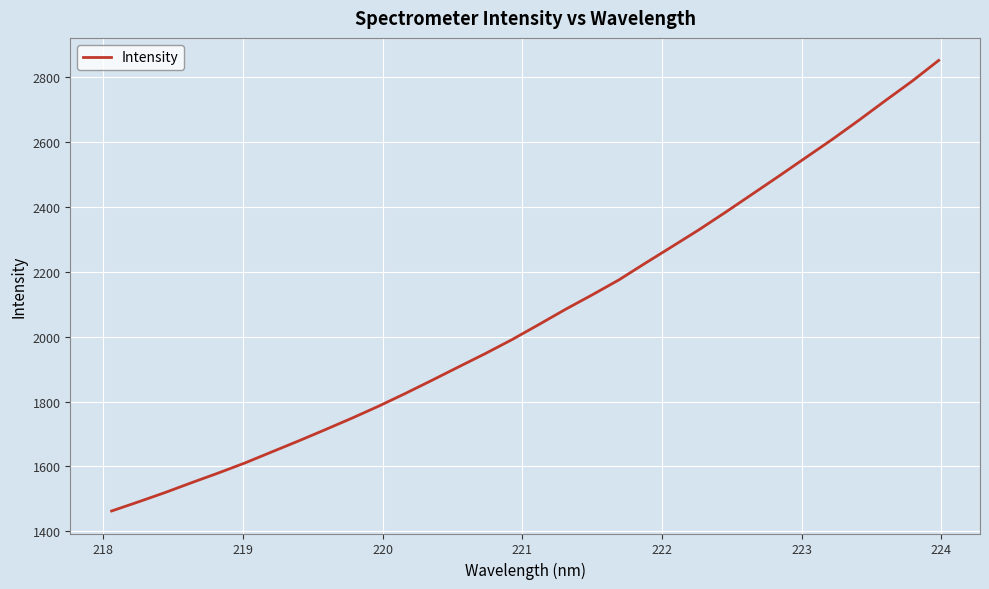

What is the smallest value displayed?

1462.3